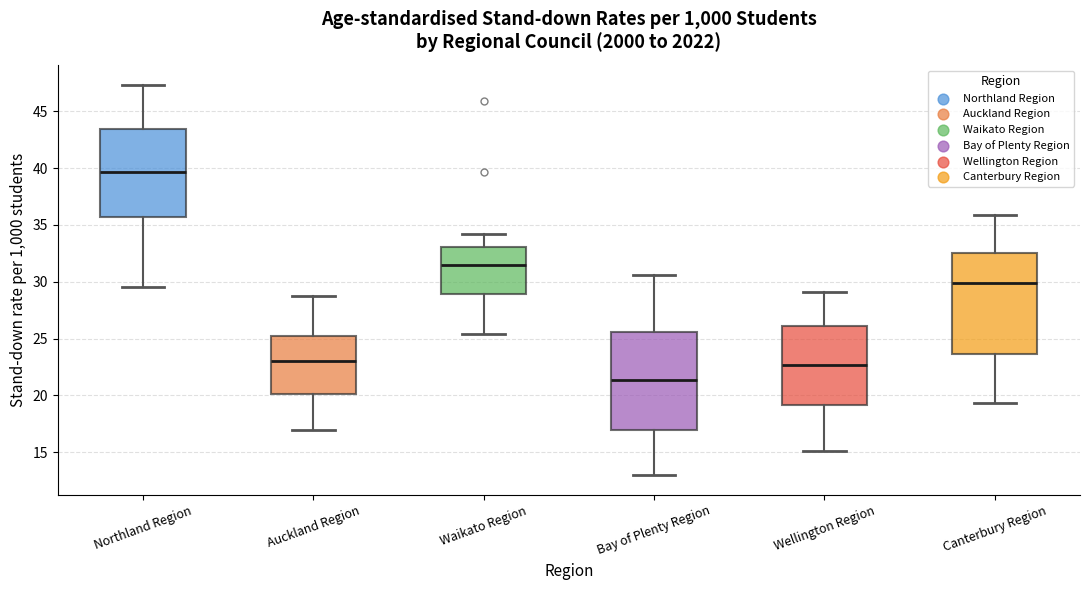

Reading left to right, transcribe this box plot: for each box, give where its median line is, the range the box spans, and where its two whiskers end, as read against the y-axis. The values are not printed on the chart, so give them approximately, as read against the axis.

Northland Region: median 39.5, box 35.5 to 43.5, whiskers 29.5 to 47.5
Auckland Region: median 23.0, box 20.0 to 25.0, whiskers 17.0 to 28.5
Waikato Region: median 31.5, box 29.0 to 33.0, whiskers 25.5 to 34.0
Bay of Plenty Region: median 21.5, box 17.0 to 25.5, whiskers 13.0 to 30.5
Wellington Region: median 22.5, box 19.0 to 26.0, whiskers 15.0 to 29.0
Canterbury Region: median 30.0, box 23.5 to 32.5, whiskers 19.5 to 36.0